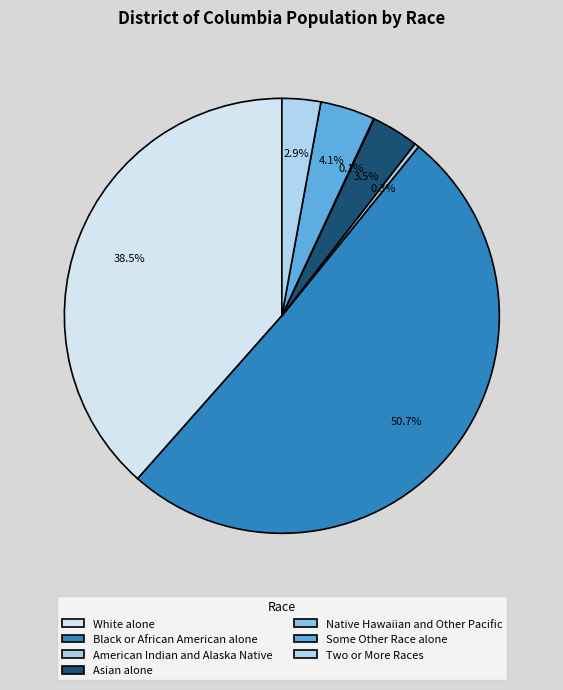

Do Two or More Races and Black or African American alone together represent more than half of the pie?

Yes